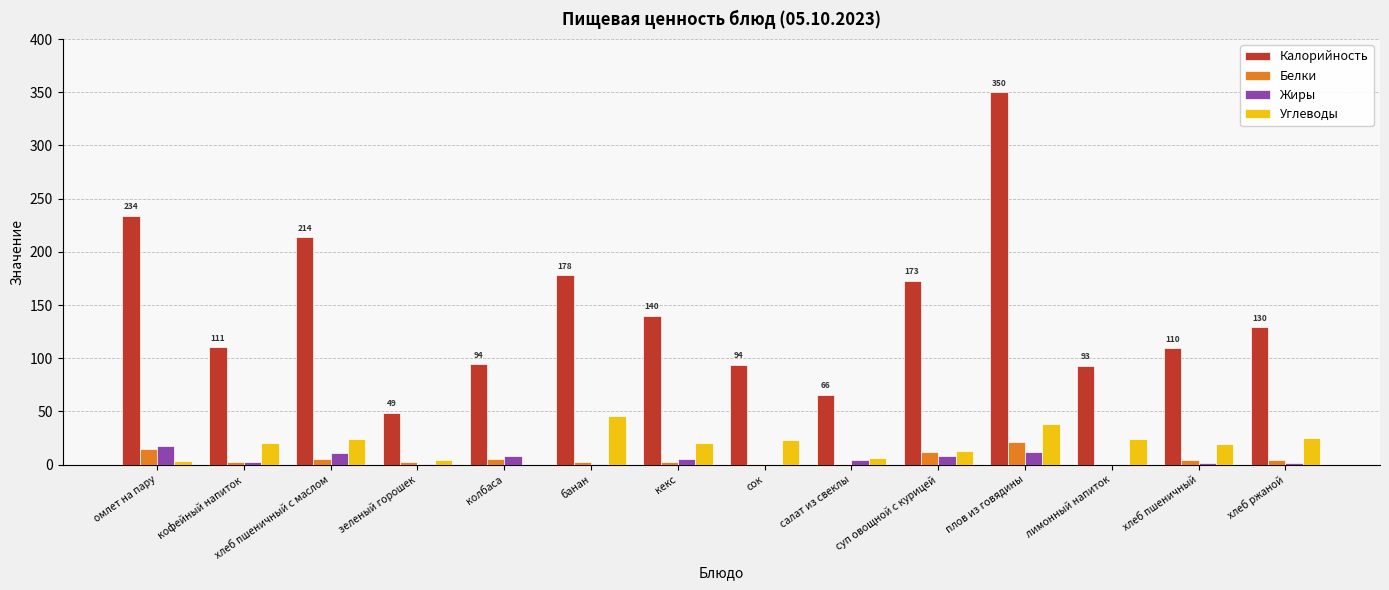

True or false: Белки has a value of 2.5 at кекс.

True